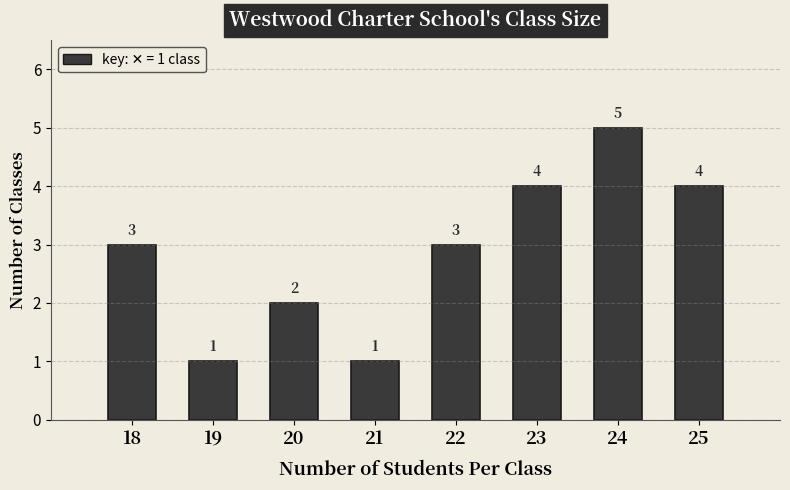

Over which range of the x-axis is the bar tallest?

23.5 to 24.5